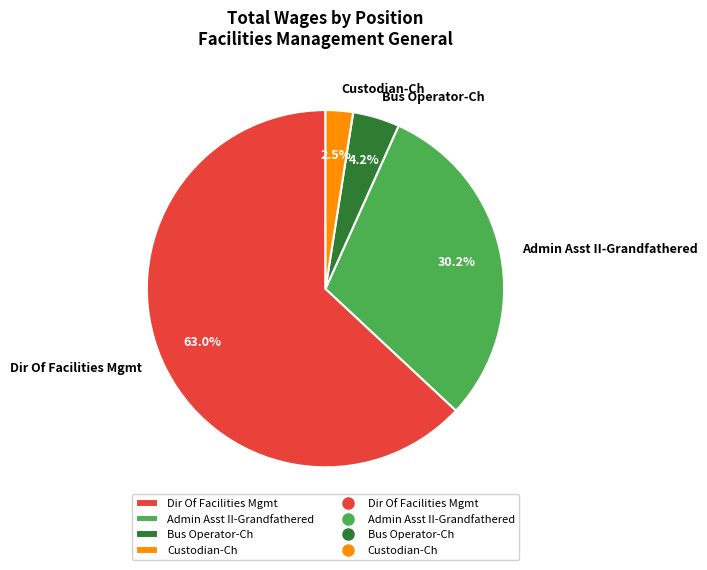

How many slices are in this pie chart?

4